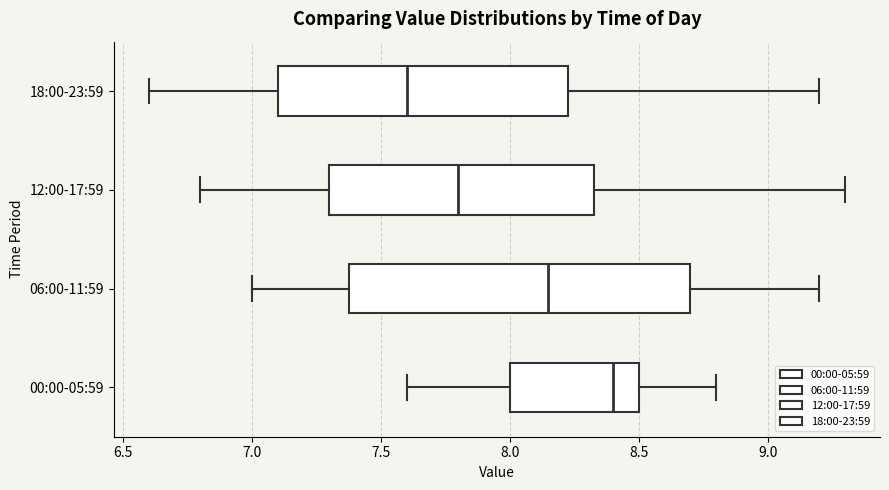

Where does the right whisker of the box for 12:00-17:59 end on the x-axis? The values are not printed on the chart, so give them approximately, as read against the axis.

9.30